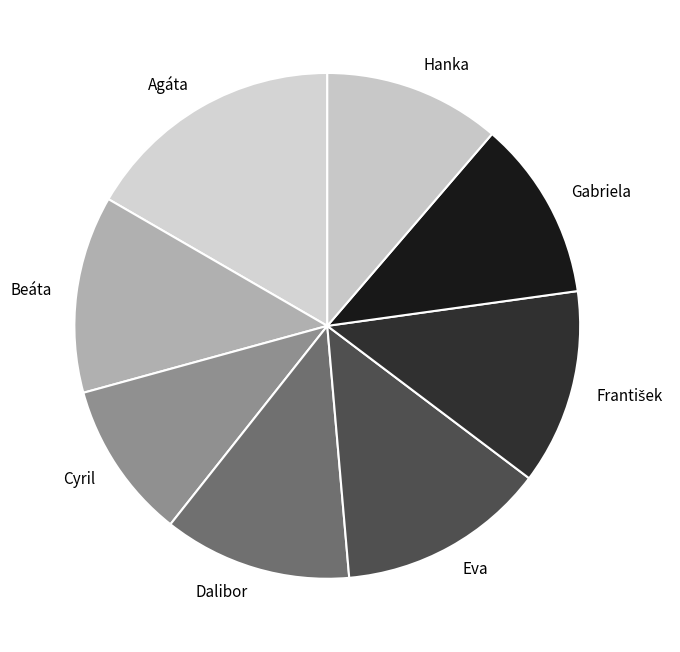

Is it true that Beáta is 6% of the pie?

False